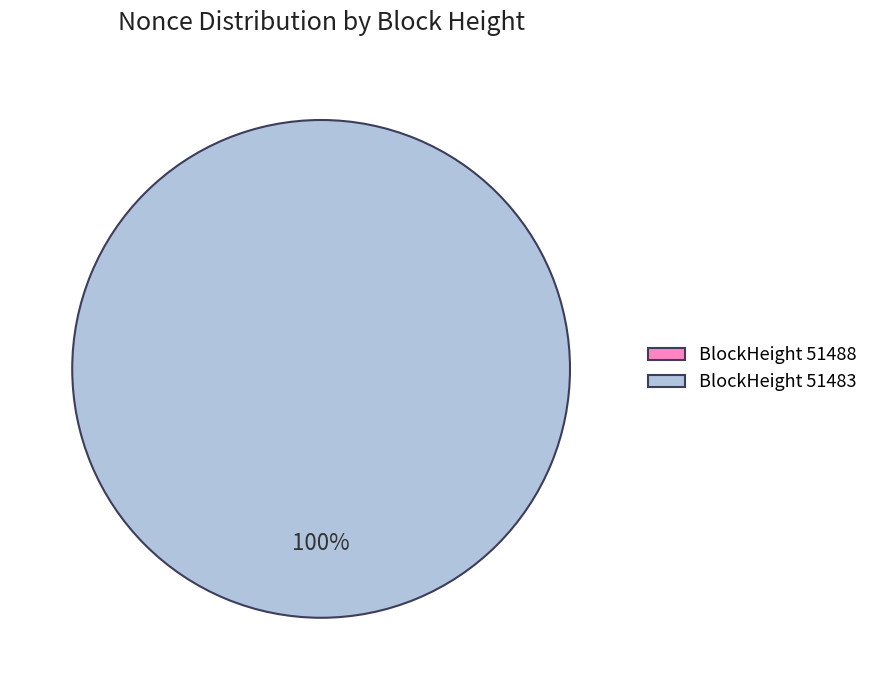

Combined, what portion of the pie is 51488 and 51483?

100.0%